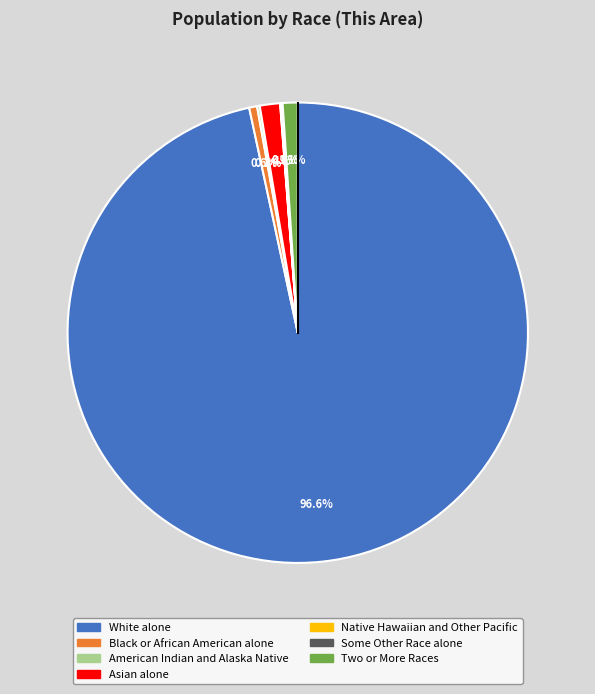

What is the total percentage of Asian alone and Black or African American alone?

2.0%